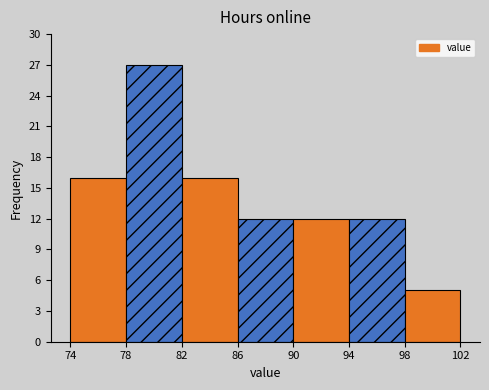

Reading left to right, list every bar in this chart as the range it spans on the x-axis followed by its height. The values are not printed on the chart, so give them approximately, as read against the axis.

74 to 78: 16
78 to 82: 27
82 to 86: 16
86 to 90: 12
90 to 94: 12
94 to 98: 12
98 to 102: 5